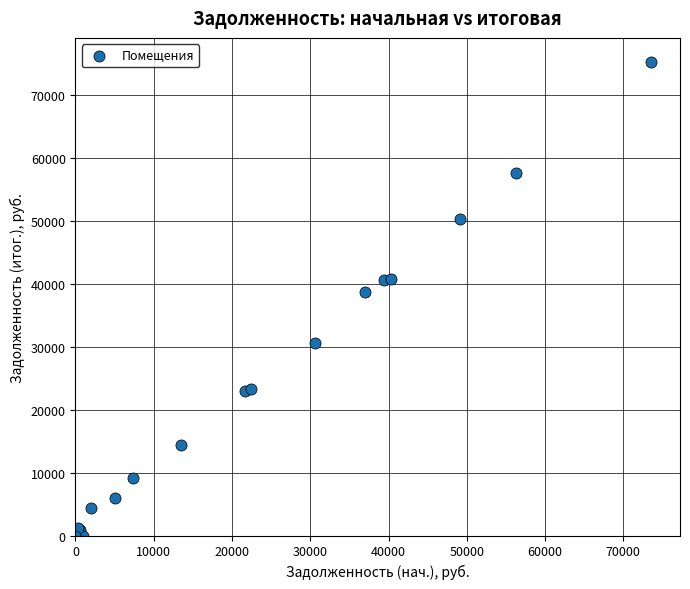

What Y value in the scatter plot is closest to 37623?

38627.9